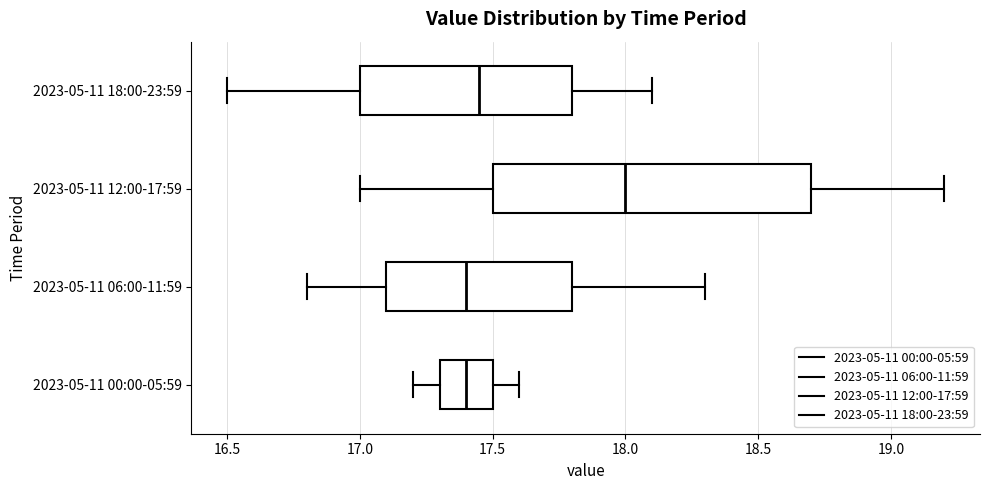

Comparing the boxes themselves (not the whiskers), which one is the widest?

2023-05-11 12:00-17:59